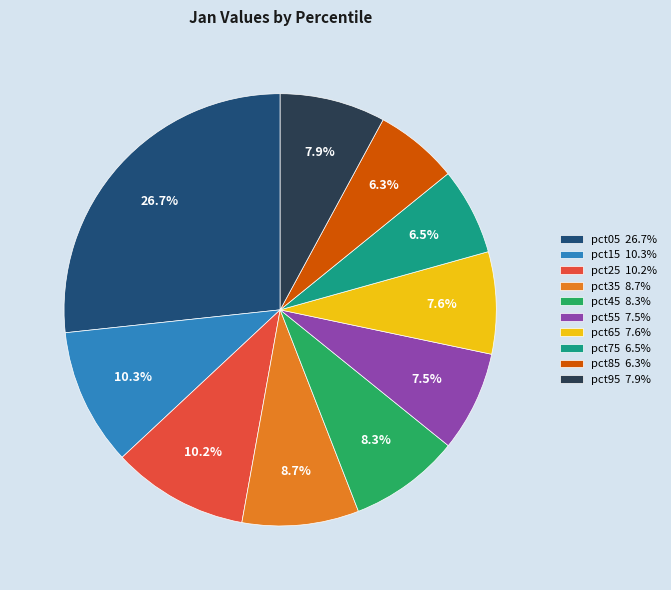

Combined, do pct55 and pct65 account for over 50%?

No